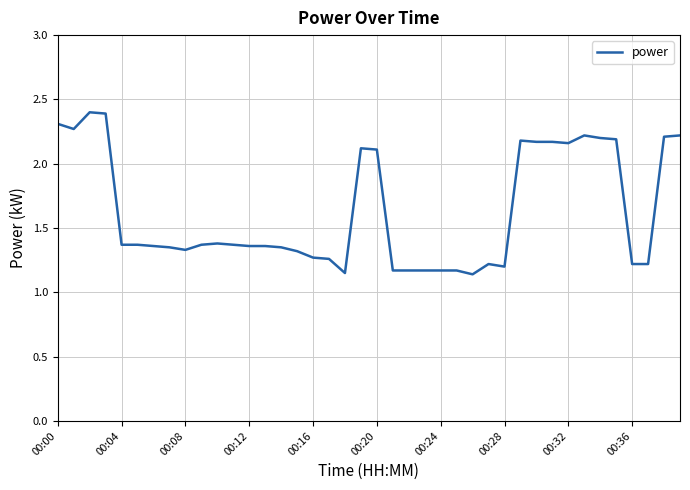

What is the greatest value displayed?

2.4